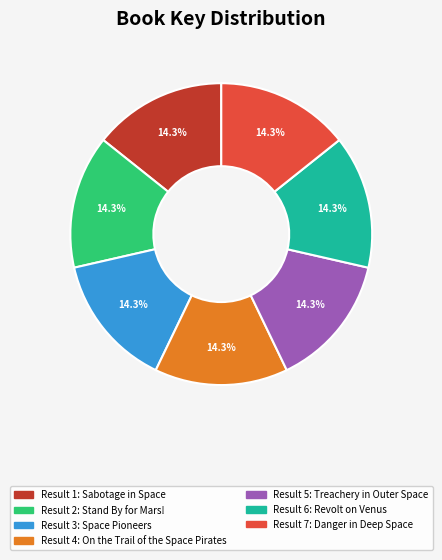

Is there a majority slice in this chart?

No